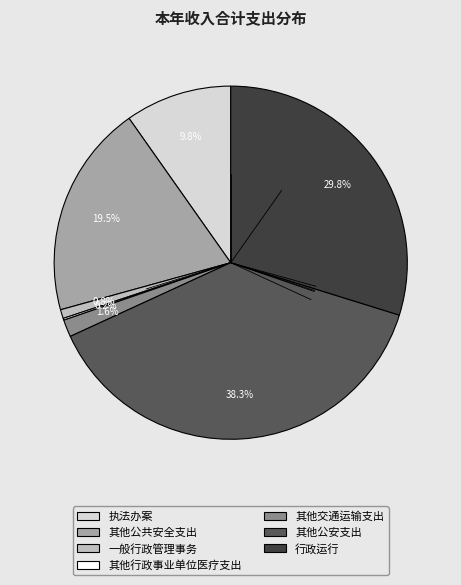

To the nearest percent, what is the average slice percentage?

14%